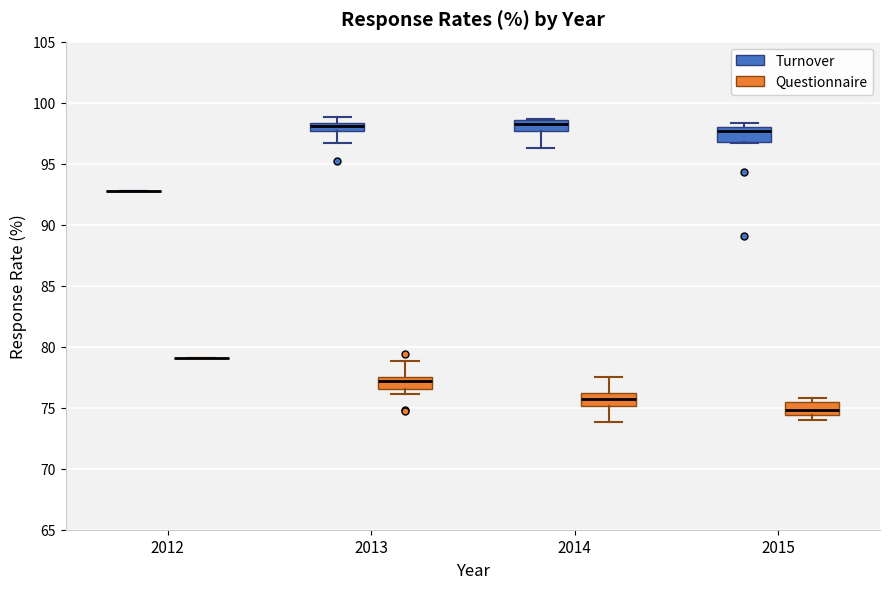

Where does the median line of the box for 2014 (Questionnaire) sit on the y-axis? The values are not printed on the chart, so give them approximately, as read against the axis.

75.5